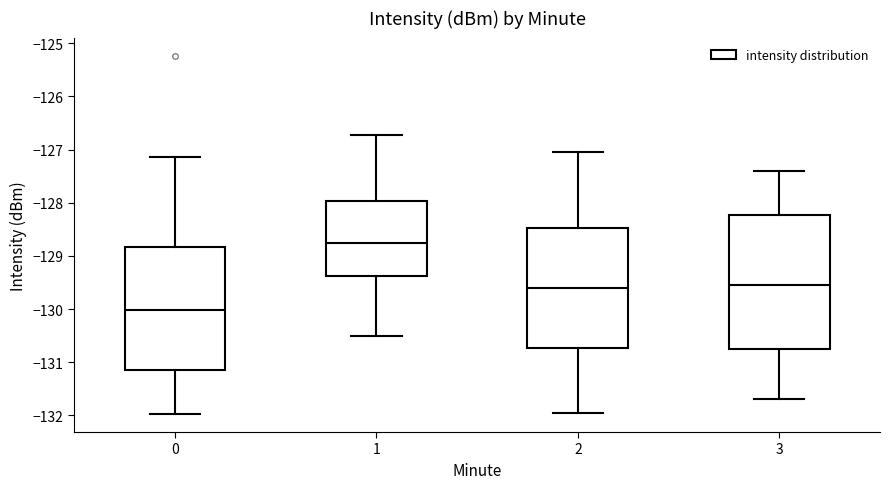

Reading left to right, read every box against the y-axis: the position of its median line, the range the box covers, and the ends of its whiskers. The values are not printed on the chart, so give them approximately, as read against the axis.

0: median -130.0, box -131.1 to -128.8, whiskers -132.0 to -127.1
1: median -128.7, box -129.4 to -128.0, whiskers -130.5 to -126.7
2: median -129.6, box -130.7 to -128.5, whiskers -131.9 to -127.0
3: median -129.5, box -130.7 to -128.2, whiskers -131.7 to -127.4